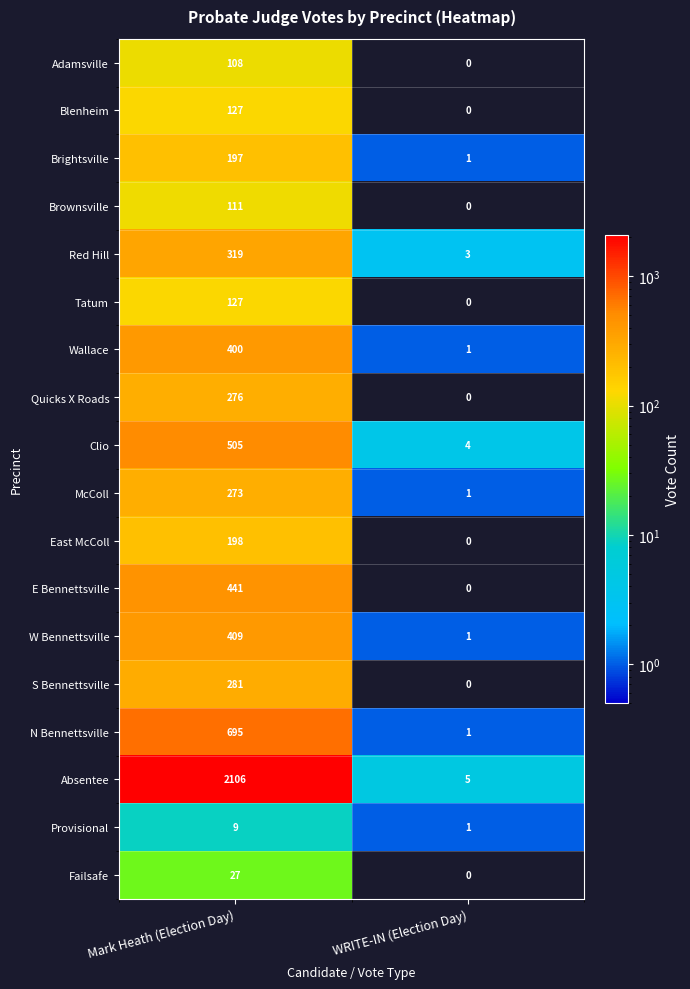

What is the difference between the W Bennettsville values at WRITE-IN (Election Day) and Mark Heath (Election Day)?

408